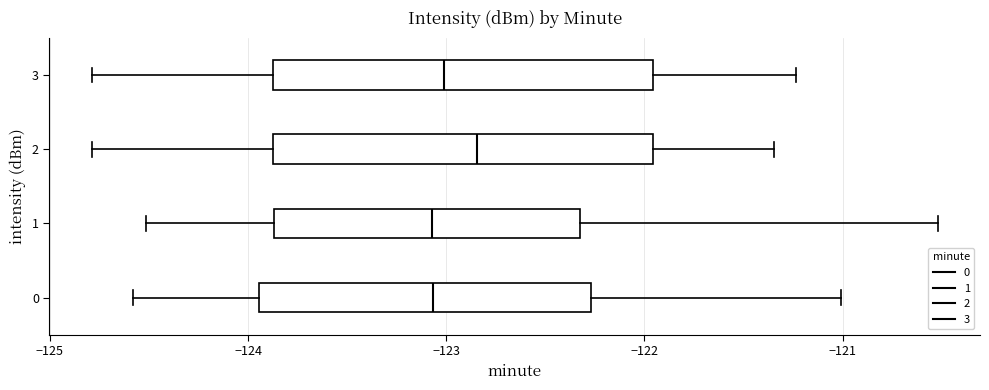

Where does the median line of the box at y = 2 sit on the x-axis? The values are not printed on the chart, so give them approximately, as read against the axis.

-122.8